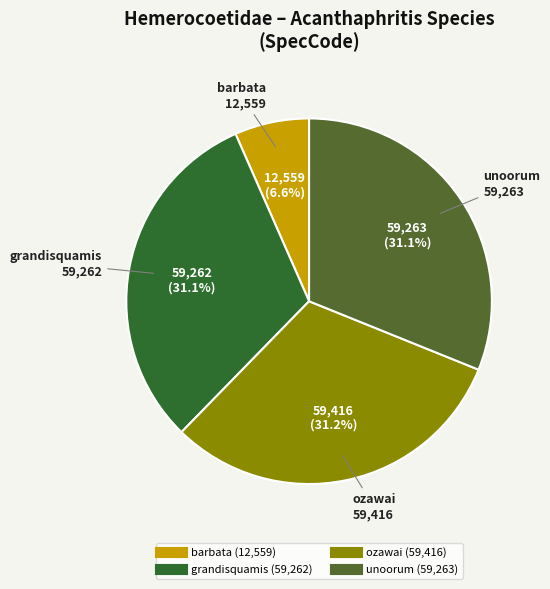

Combined, do unoorum and grandisquamis account for over 50%?

Yes